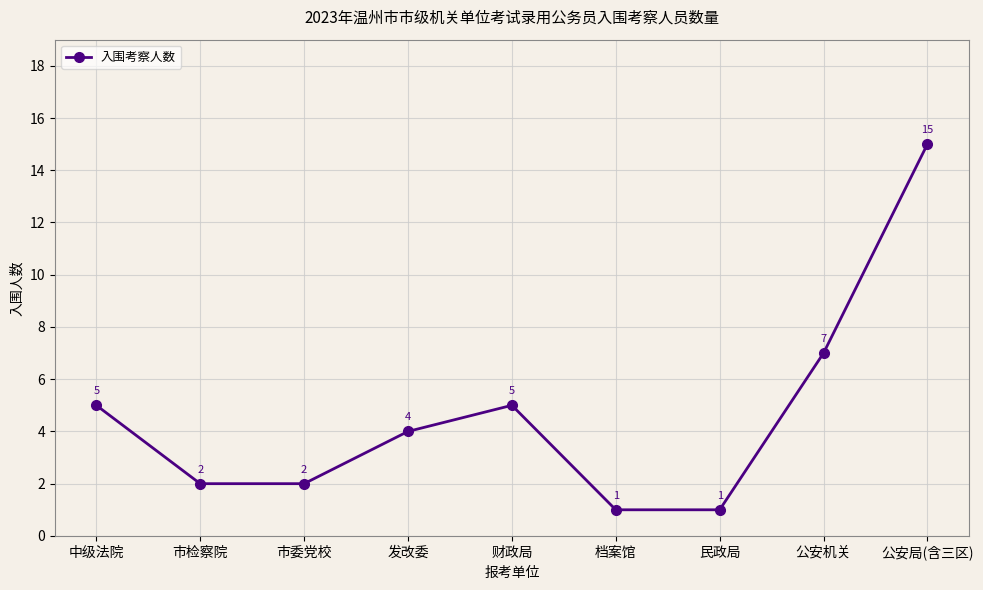

The chart shows a value of 0 at 民政局. True or false?

False